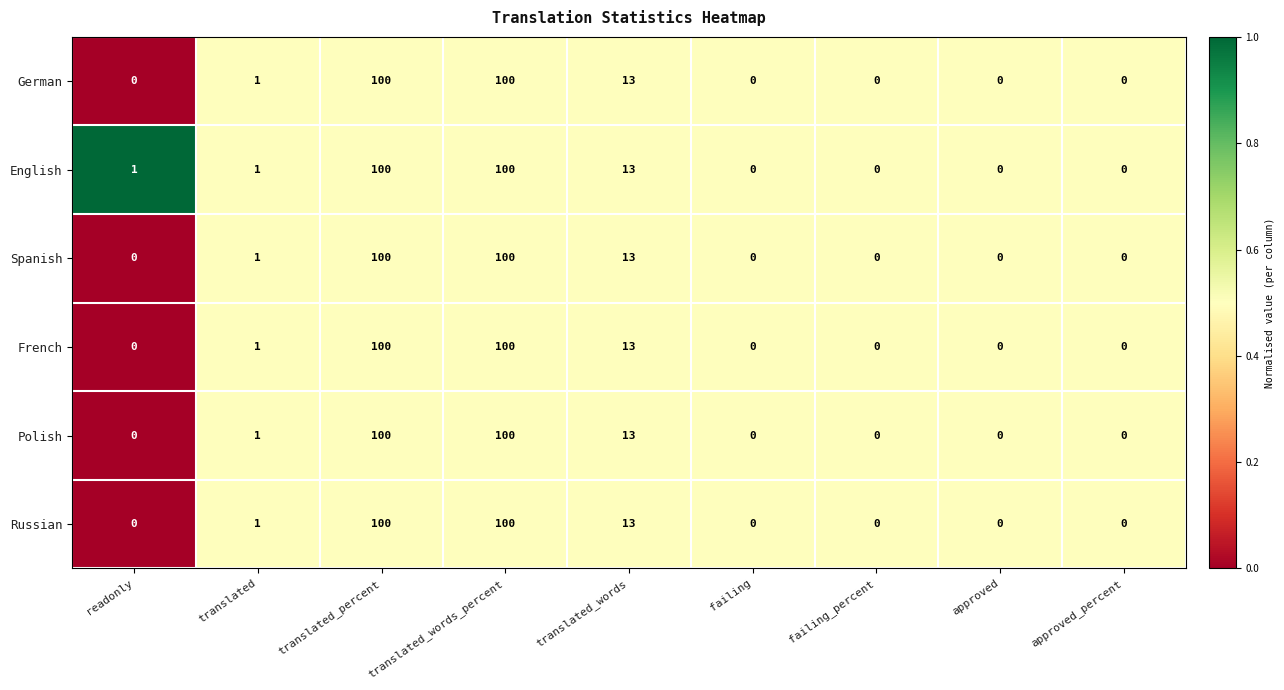

Is the value of Russian at readonly greater than the value of English at readonly?

No